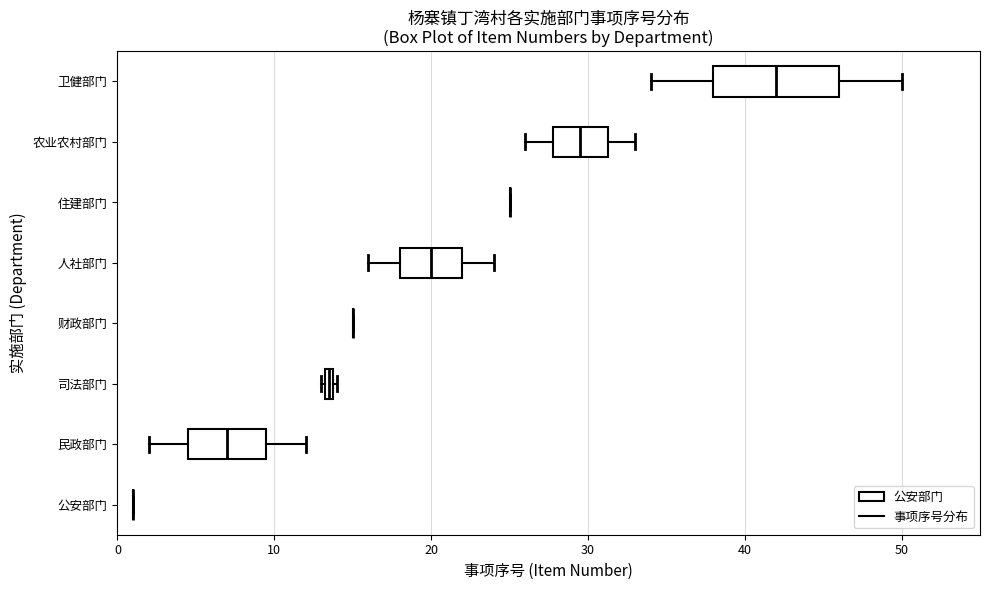

Comparing the boxes themselves (not the whiskers), which one is the widest?

卫健部门